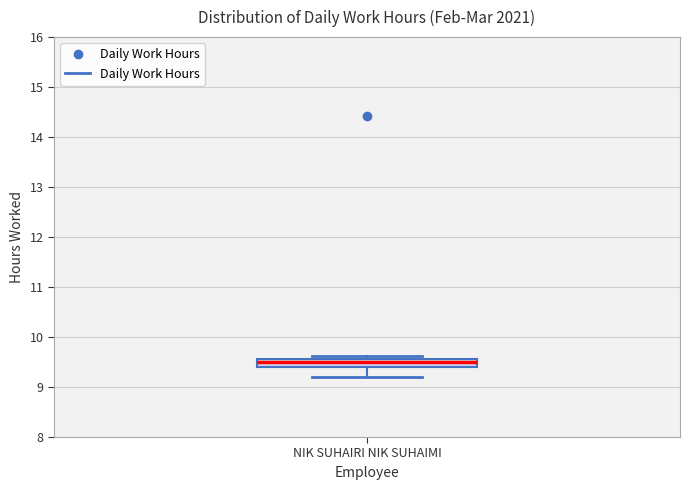

Where is the upper edge of the box for NIK SUHAIRI NIK SUHAIMI on the y-axis? The values are not printed on the chart, so give them approximately, as read against the axis.

9.6